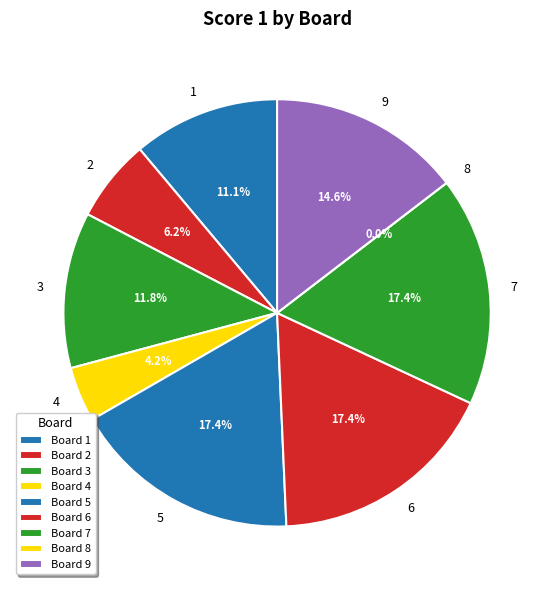

What percentage is the 9 slice, to the nearest percent?

15%